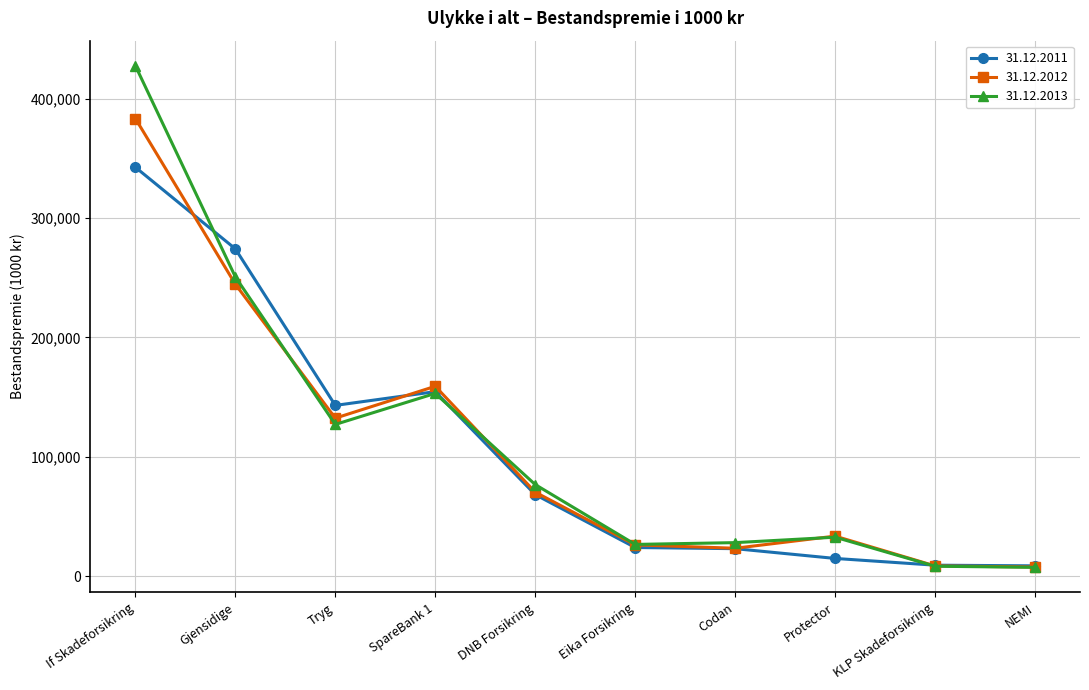

What are all the series names shown in the legend?

31.12.2011, 31.12.2012, 31.12.2013